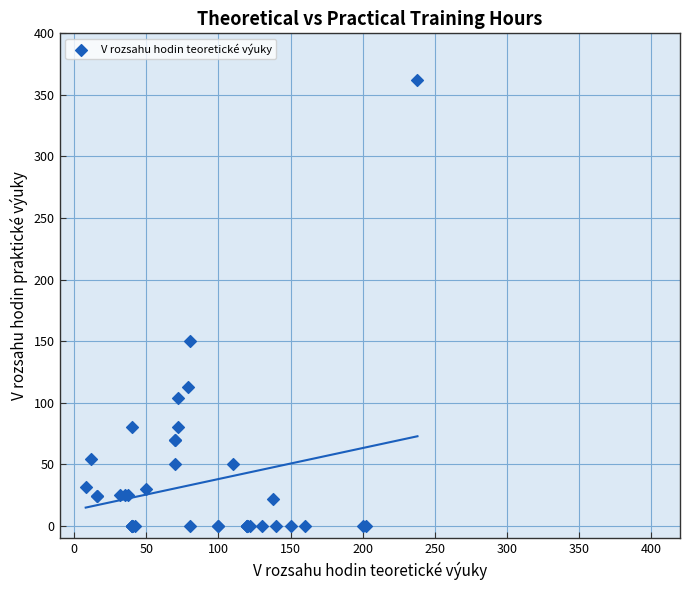

What Y value in the scatter plot is closest to 181?

150